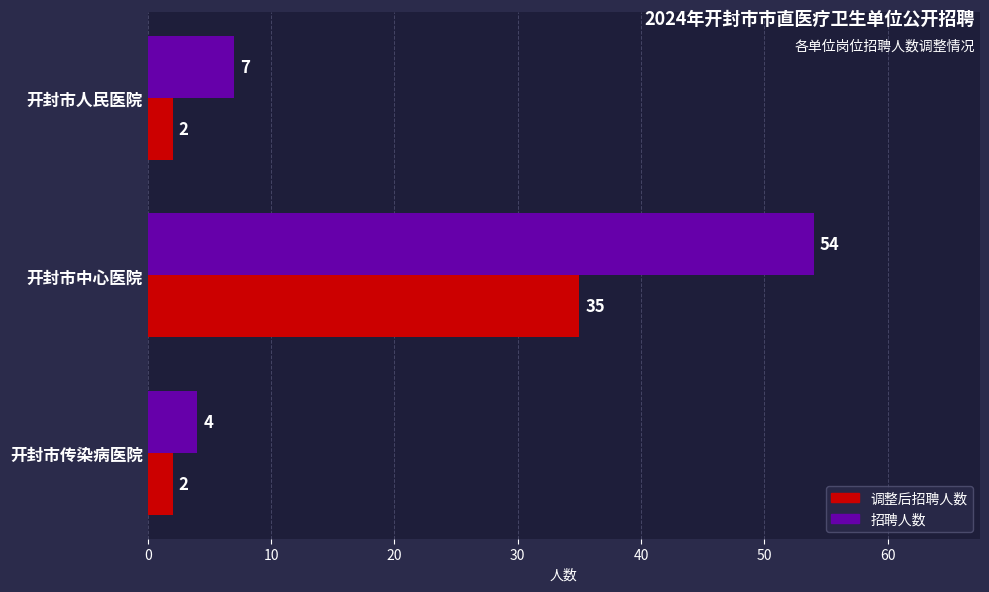

What is the sum of the 调整后招聘人数 values at 开封市中心医院 and 开封市传染病医院?

37